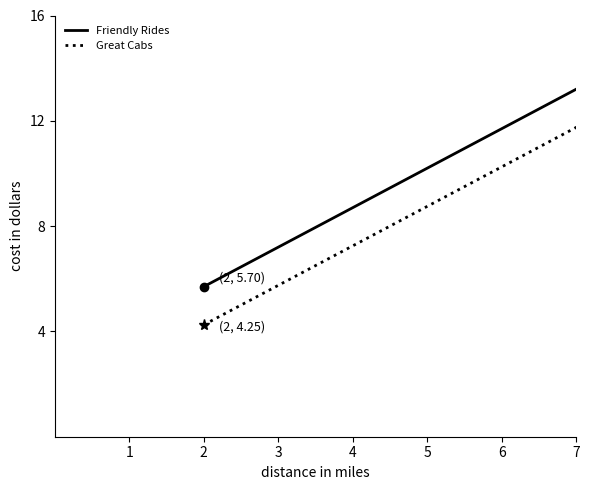

True or false: Friendly Rides has more than 1 interior local peaks.

False